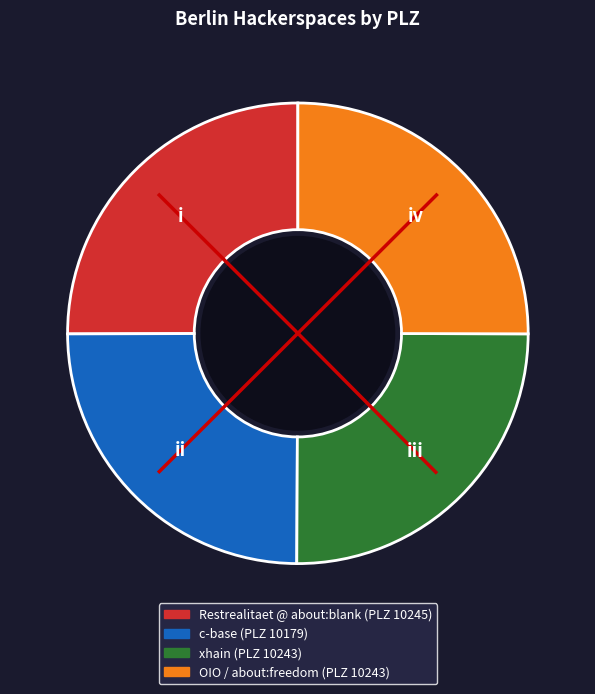

Is there any slice that represents more than half of the pie?

No